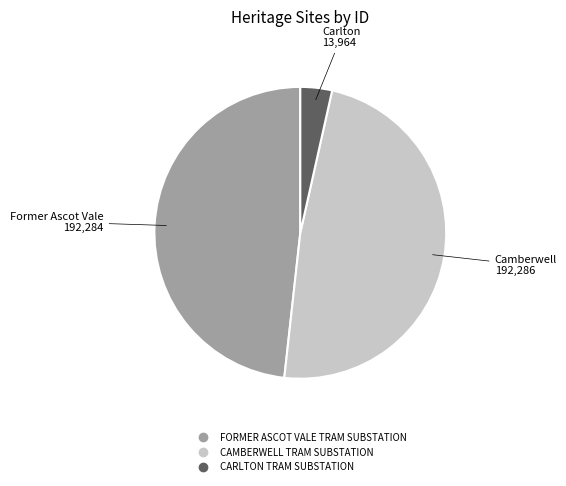

Is the sum of FORMER ASCOT VALE TRAM SUBSTATION and CARLTON TRAM SUBSTATION greater than half?

Yes